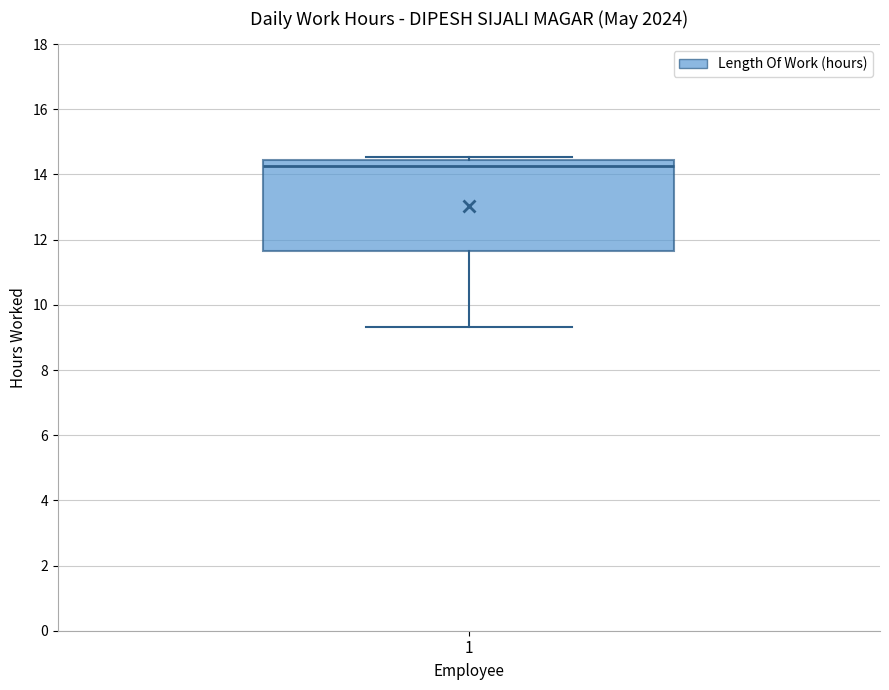

Read this box plot against the y-axis: the position of the median line, the range covered by the box, and the ends of both whiskers. The values are not printed on the chart, so give them approximately, as read against the axis.

median 14.2, box 11.6 to 14.4, whiskers 9.4 to 14.6